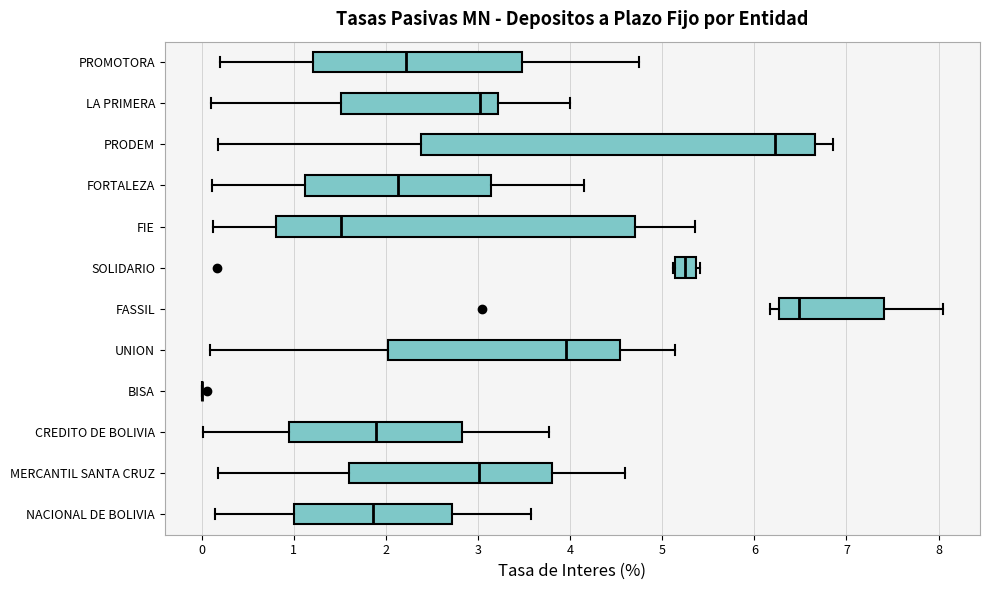

Where is the left edge of the box for NACIONAL DE BOLIVIA on the x-axis? The values are not printed on the chart, so give them approximately, as read against the axis.

1.0